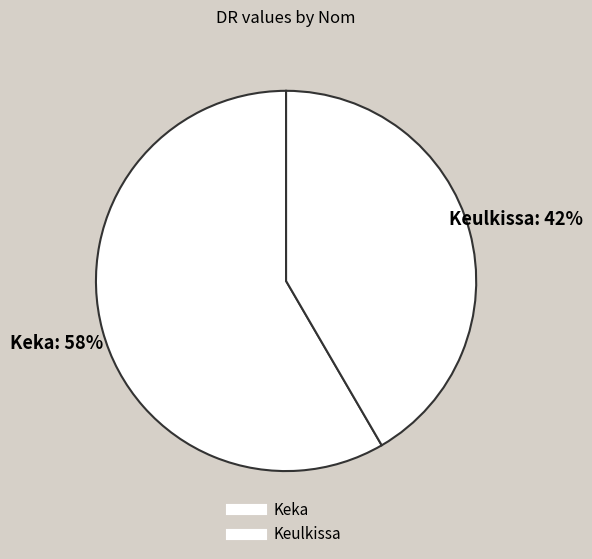

How many segments does this pie chart have?

2